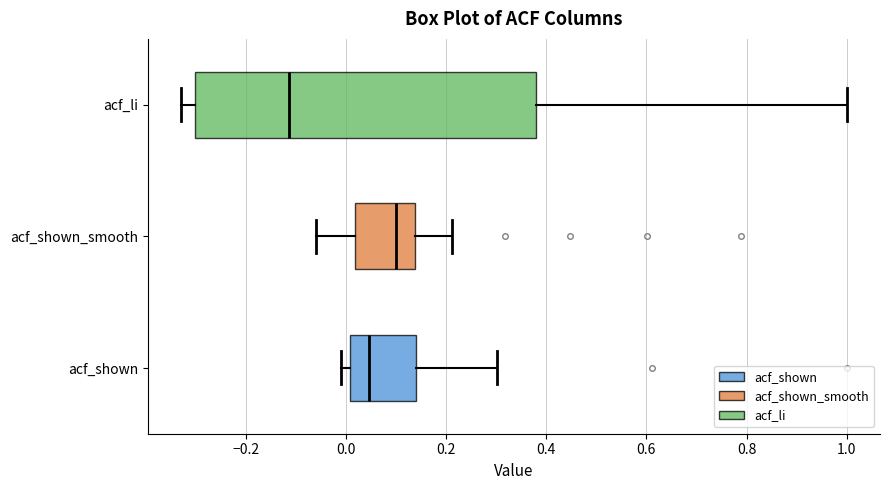

Which box is the widest, from its left edge to its right edge?

acf_li